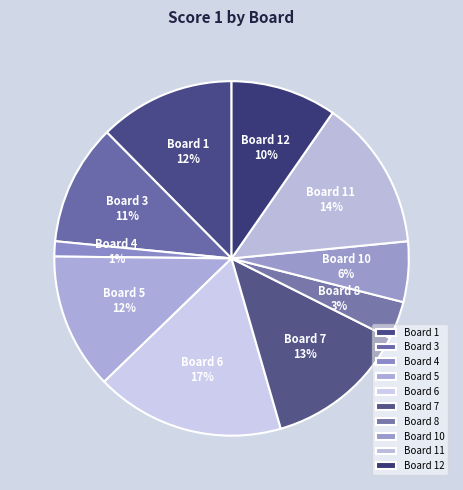

To the nearest percent, what is the average slice percentage?

8%